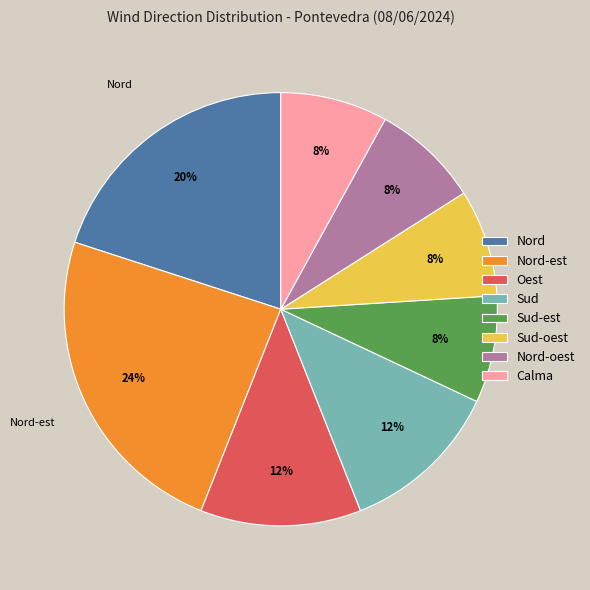

Approximately how many times larger is the value at Calma compared to Oest?

0.7